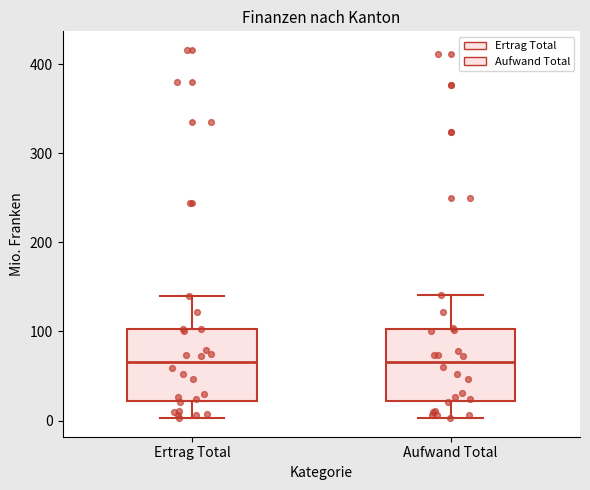

Reading left to right, transcribe this box plot: for each box, give where its median line is, the range the box spans, and where its two whiskers end, as read against the y-axis. The values are not printed on the chart, so give them approximately, as read against the axis.

Ertrag Total: median 70, box 20 to 100, whiskers 0 to 140
Aufwand Total: median 70, box 20 to 100, whiskers 0 to 140